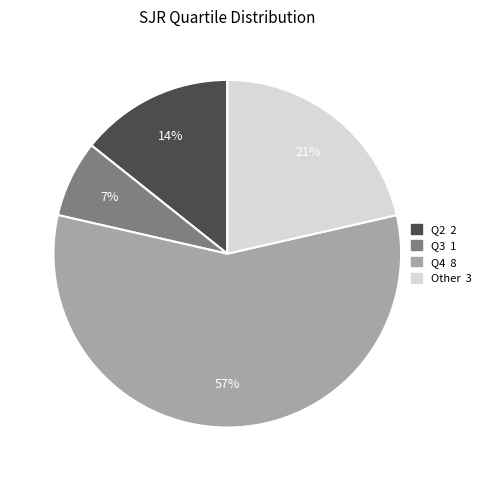

What is the largest slice in the pie chart?

Q4